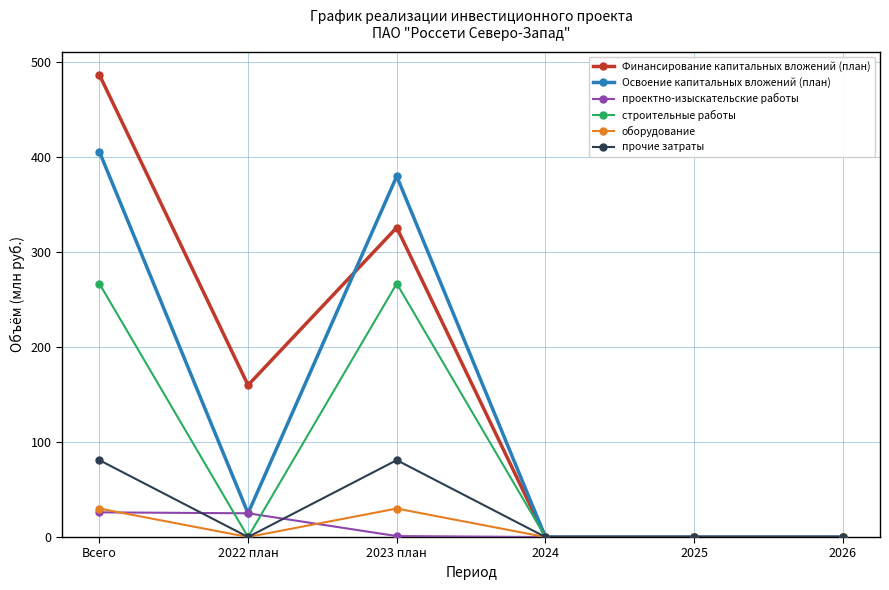

What is the label of the 5th point from the right?

2022 план